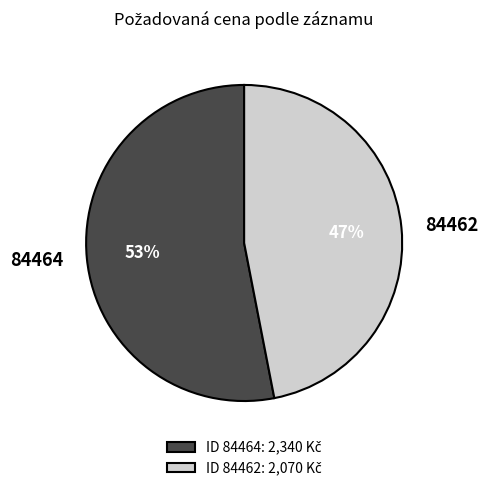

Count the number of slices in the pie.

2